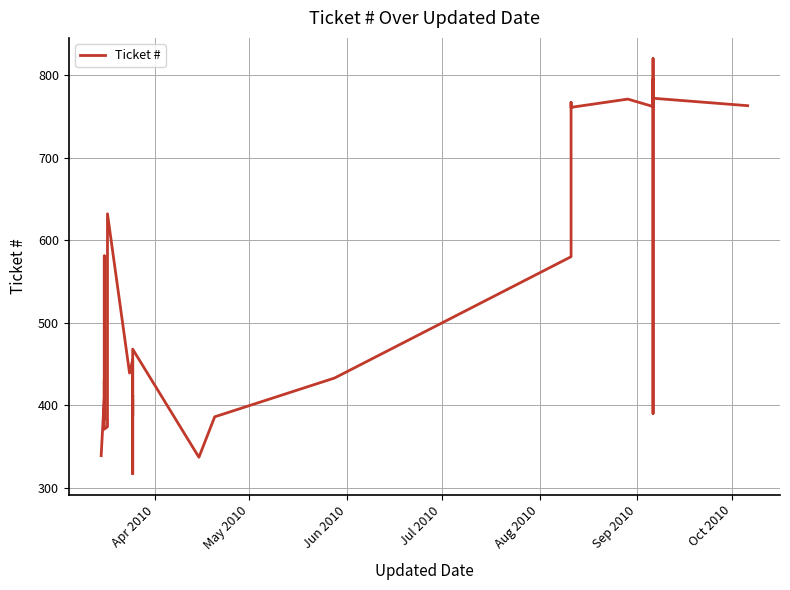

What is the maximum value shown in the chart?

820